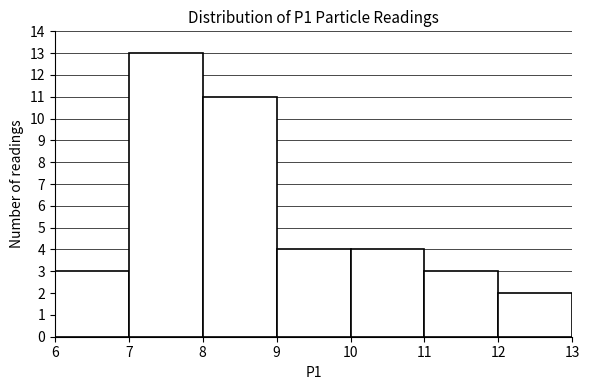

Over which range of the x-axis is the bar tallest?

7 to 8